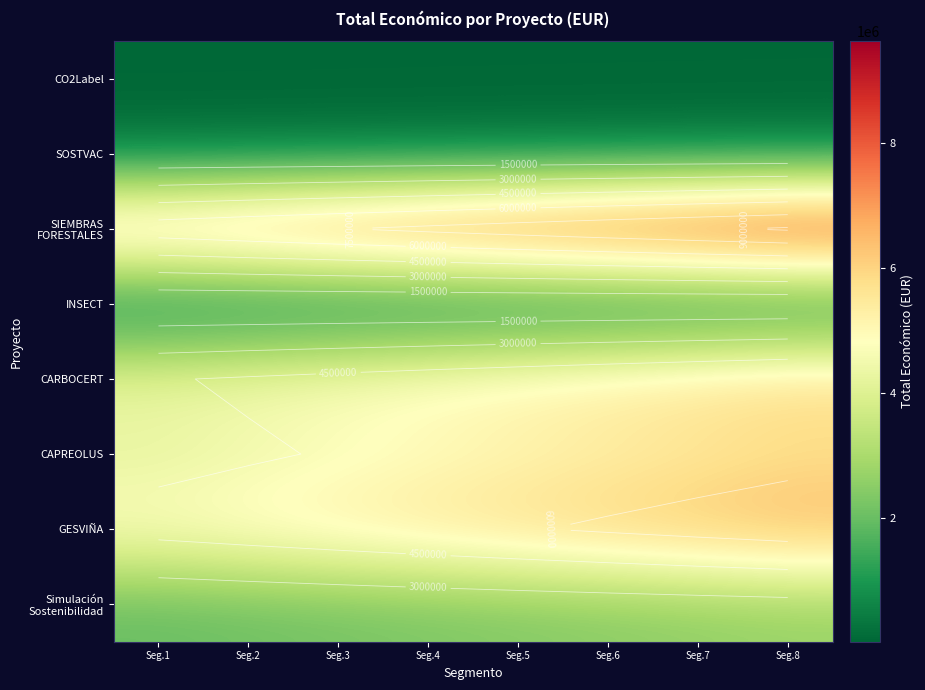

Rank the series by their maximum value, from highest to lowest.

SIEMBRAS FORESTALES, GESVIÑA, CARBOCERT, CAPREOLUS, Simulación Sostenibilidad, INSECT, SOSTVAC, CO2Label